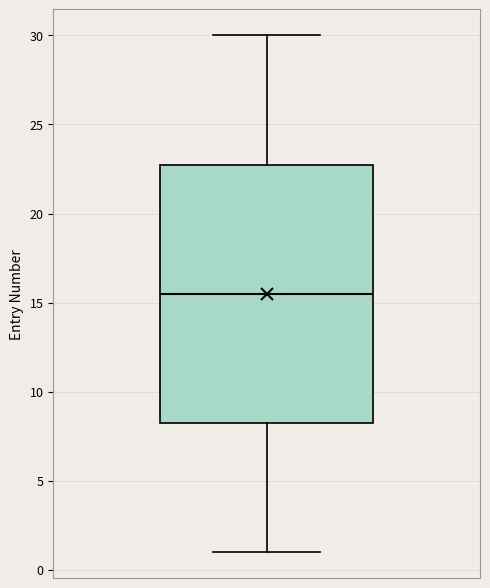

Read this box plot against the y-axis: the position of the median line, the range covered by the box, and the ends of both whiskers. The values are not printed on the chart, so give them approximately, as read against the axis.

median 15.5, box 8.5 to 23.0, whiskers 1.0 to 30.0